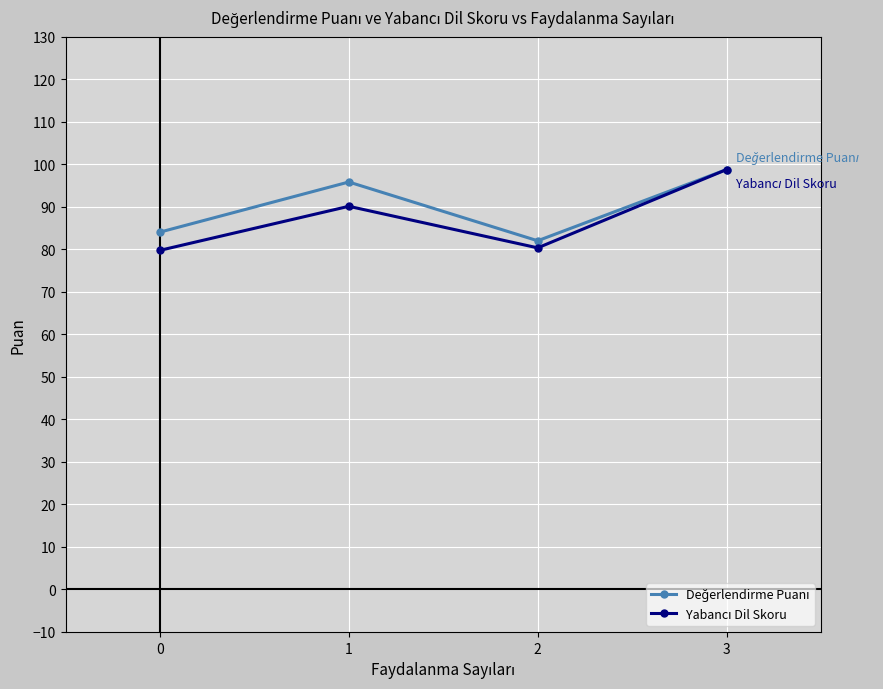

At which category does the chart reach its peak across all series?

3